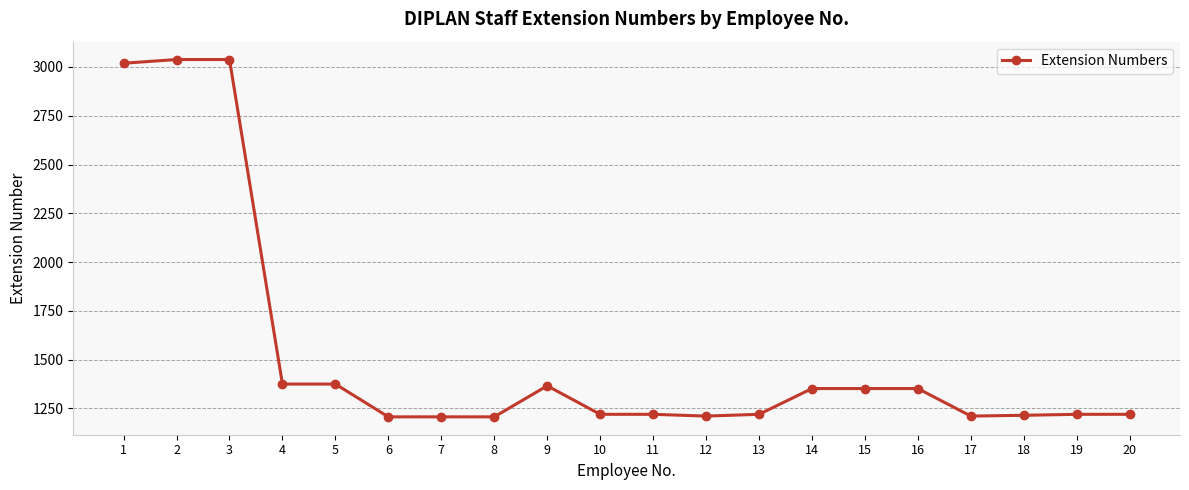

The value at 12 is 1804. True or false?

False